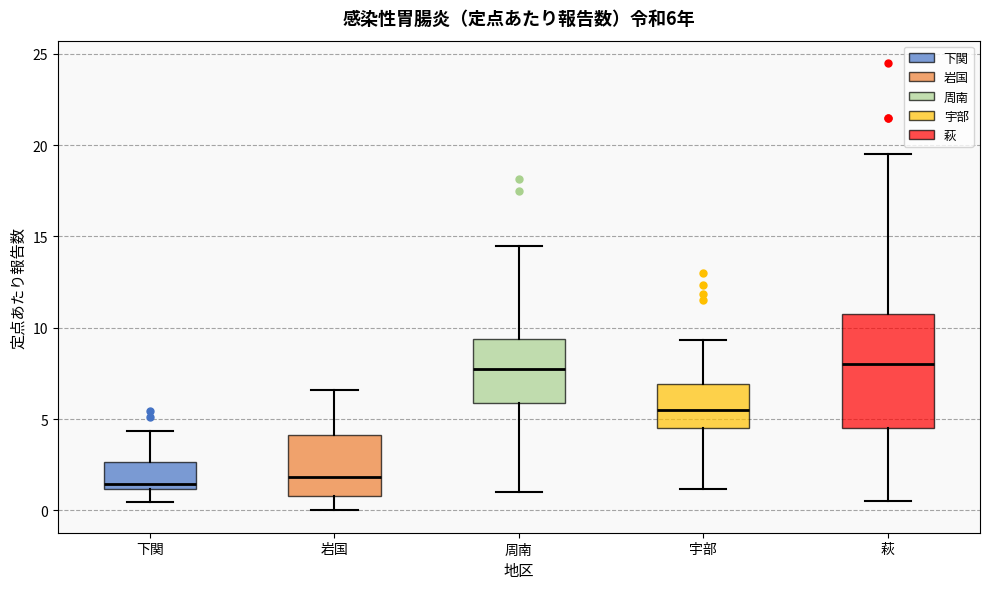

Which box is the tallest, from its lower edge to its upper edge?

萩